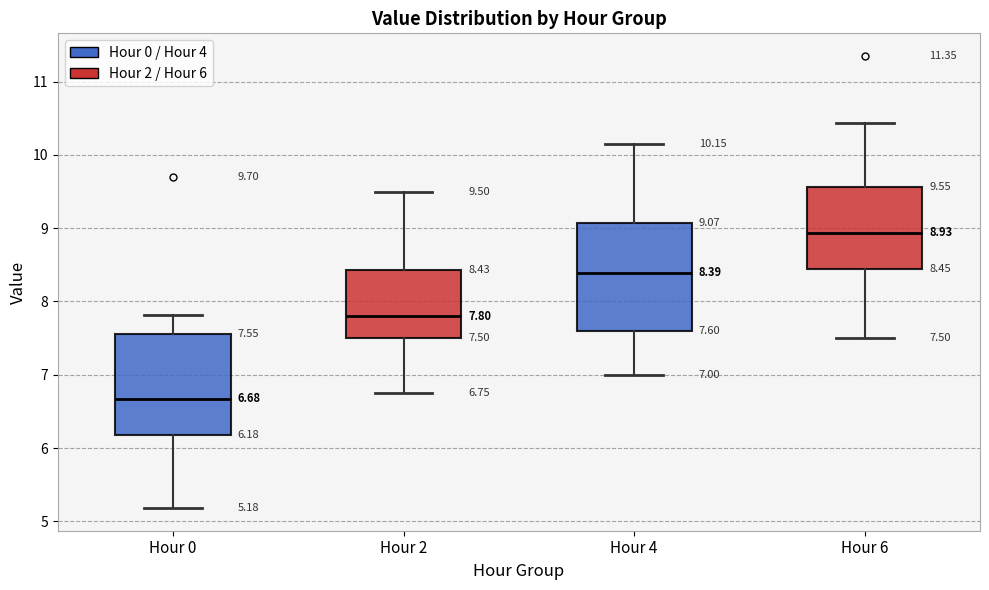

Which box is the tallest, from its lower edge to its upper edge?

Hour 4